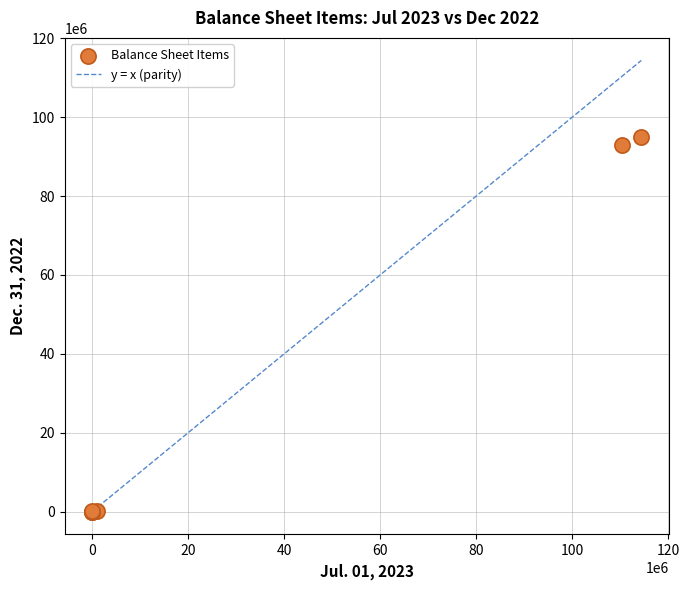

What Y value in the scatter plot is closest to 47460030?

92883524